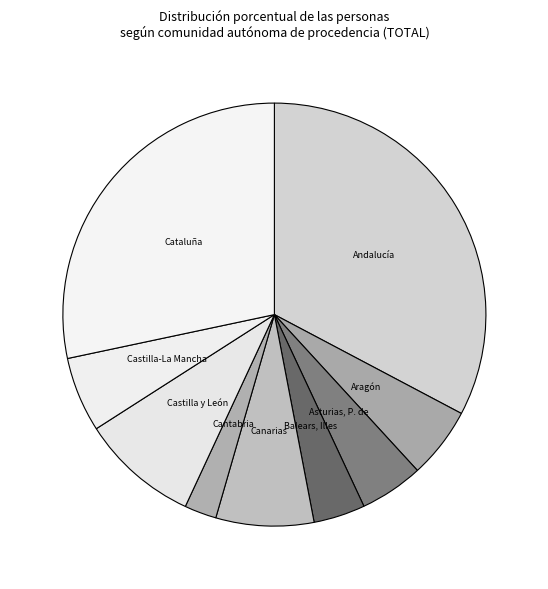

How many segments does this pie chart have?

9